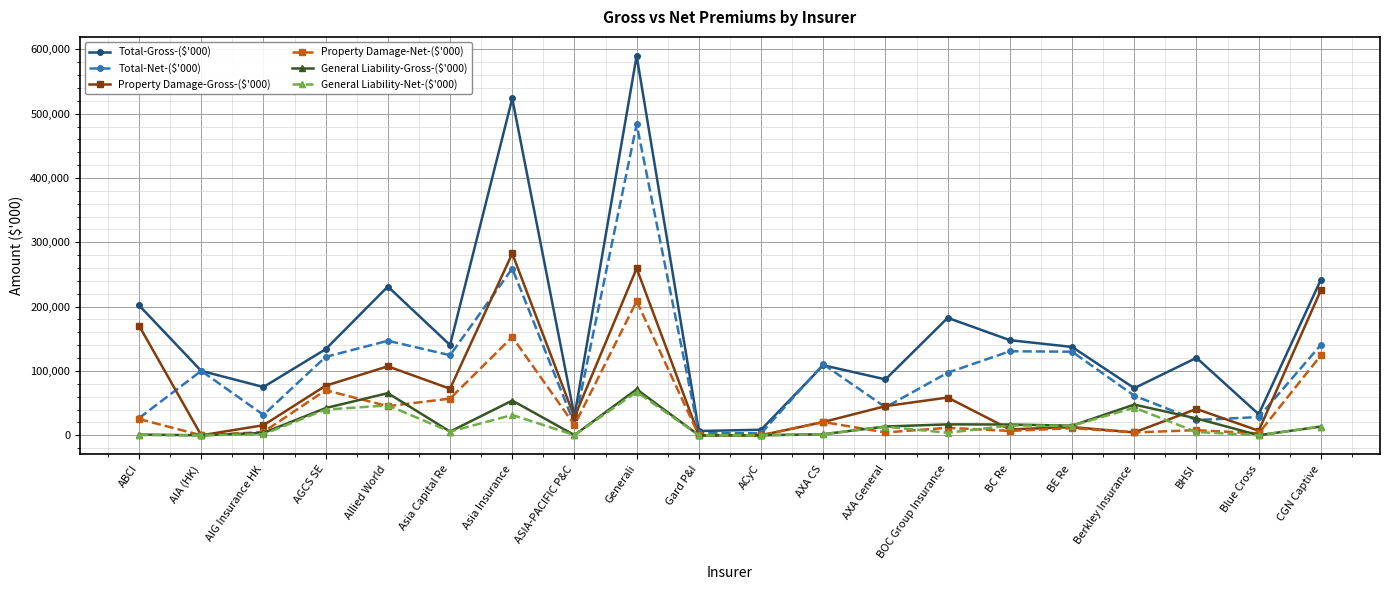

True or false: Total-Gross-($'000) and General Liability-Net-($'000) intersect in this chart.

False